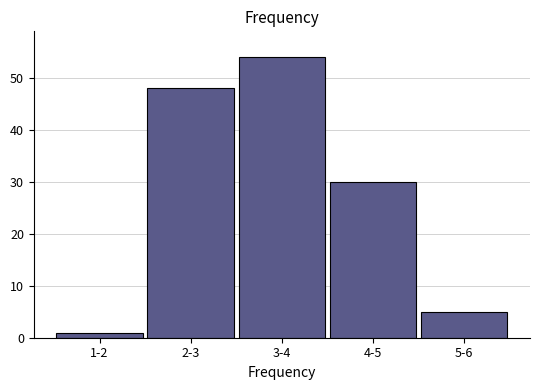

Reading left to right, list all the values displayed in this chart.

1-2=1	2-3=48	3-4=54	4-5=30	5-6=5